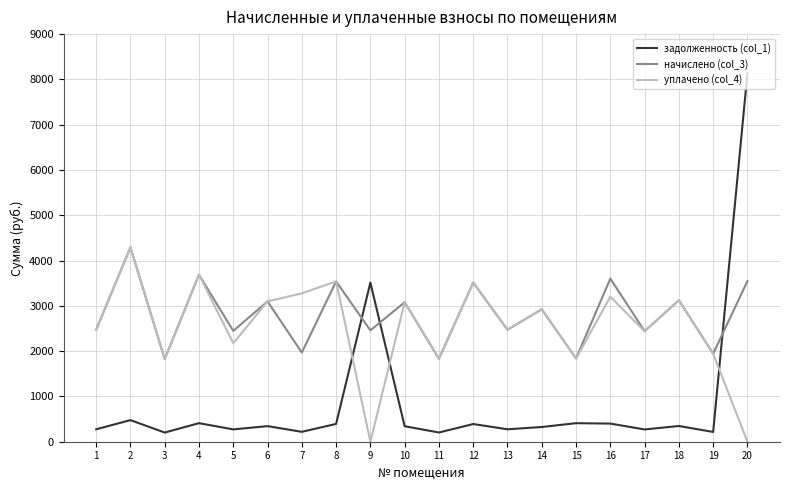

At which category is the sum across all series the highest?

20